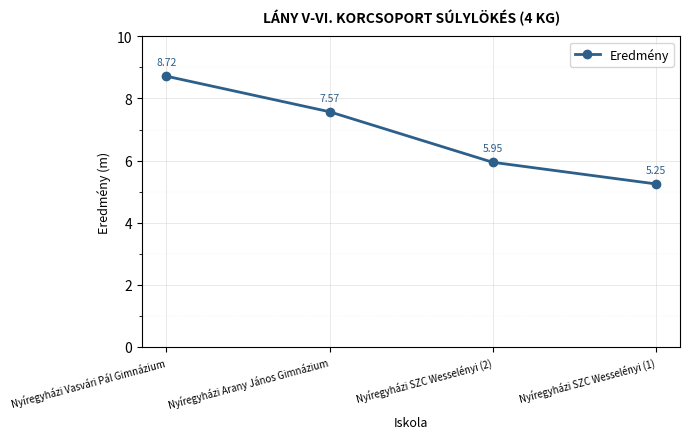

True or false: there are more than 0 points higher than both neighbors.

False